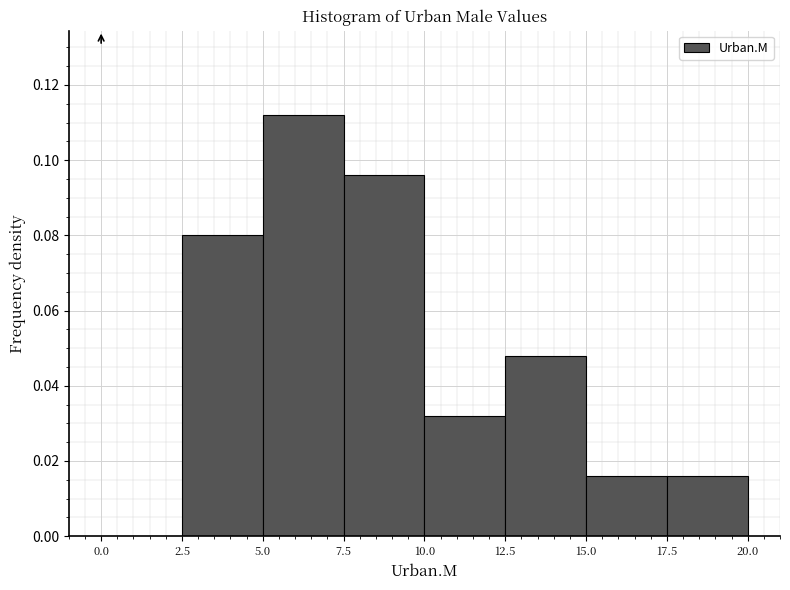

How tall is the bar that spans 2.5 to 5.0 on the x-axis? The values are not printed on the chart, so give them approximately, as read against the axis.

0.080